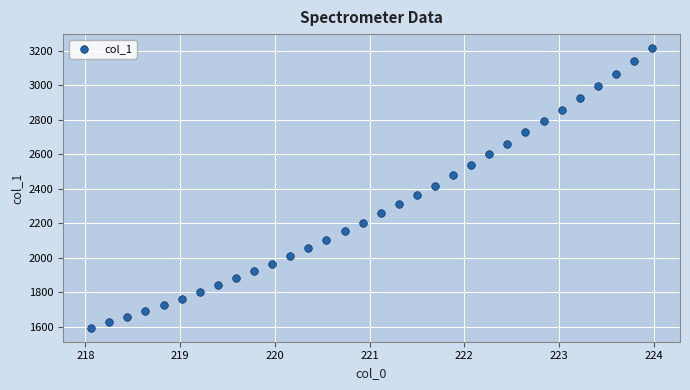

What is the range of Y values (max minus min)?

1622.3